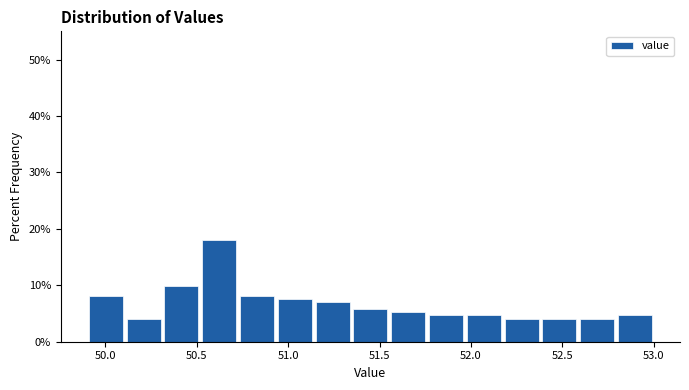

Reading left to right, list every bar in this chart as the range it spans on the x-axis followed by its height. Neither the bar edges nor the heights are printed on the chart, so give them approximately, as read against the axes.

49.90 to 50.10: 8
50.10 to 50.30: 4
50.30 to 50.50: 10
50.50 to 50.75: 18
50.75 to 50.95: 8
50.95 to 51.15: 8
51.15 to 51.35: 7
51.35 to 51.55: 6
51.55 to 51.75: 5
51.75 to 51.95: 5
51.95 to 52.15: 5
52.15 to 52.40: 4
52.40 to 52.60: 4
52.60 to 52.80: 4
52.80 to 53.00: 5